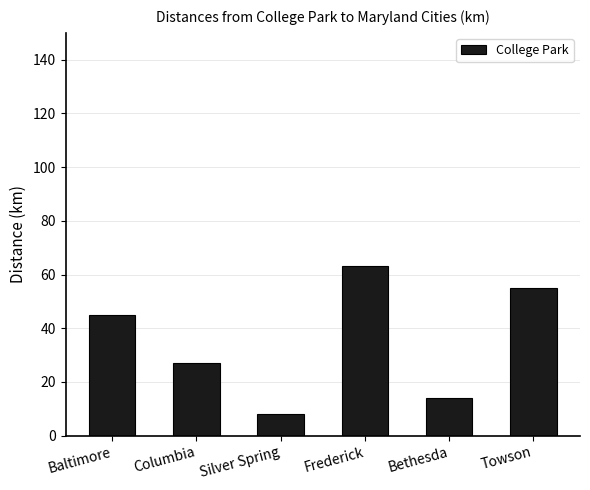

What is the change in value from Baltimore to Bethesda?

-31